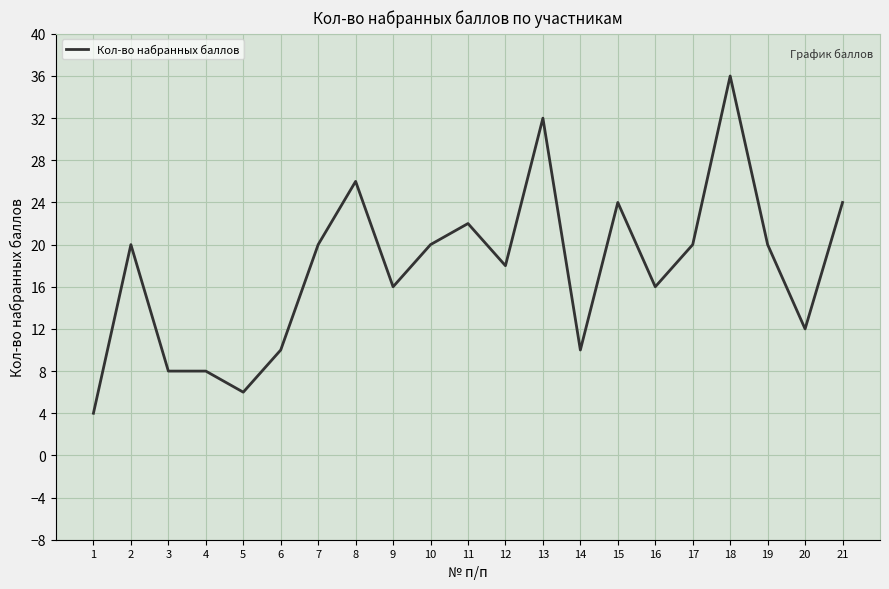

Reading right to left, what are all the values shown in this chart?

21=24	20=12	19=20	18=36	17=20	16=16	15=24	14=10	13=32	12=18	11=22	10=20	9=16	8=26	7=20	6=10	5=6	4=8	3=8	2=20	1=4